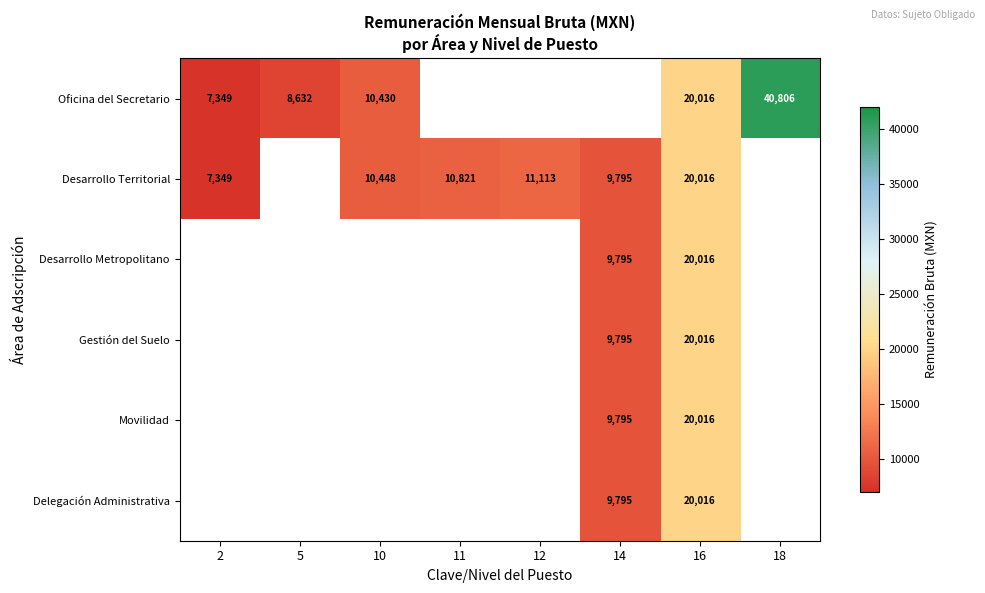

What is the greatest value displayed?

40806.0